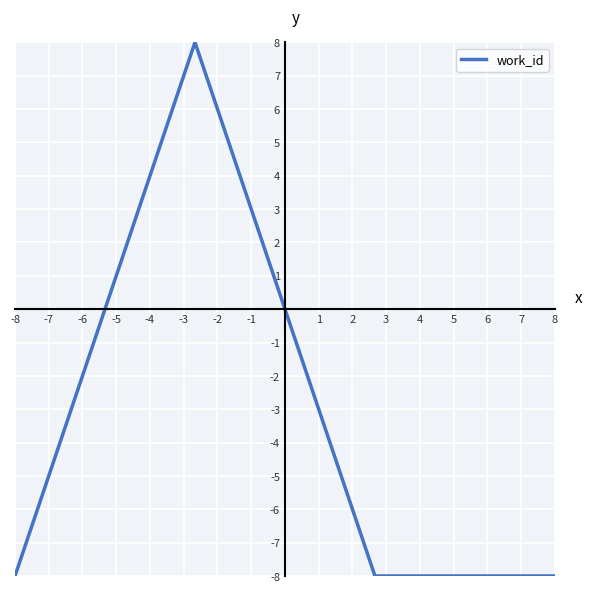

Count the values in the range -8 to 8.

4